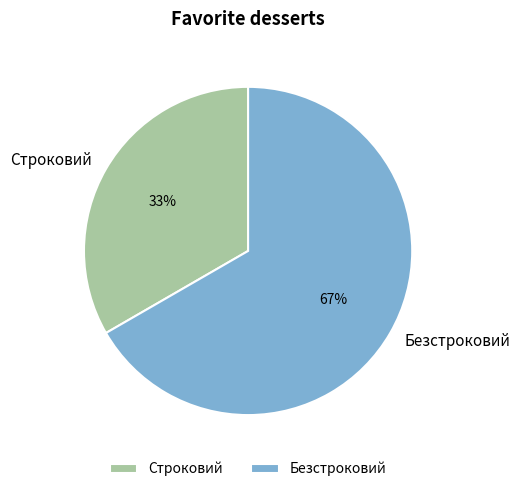

Is it true that Строковий is 45% of the pie?

False